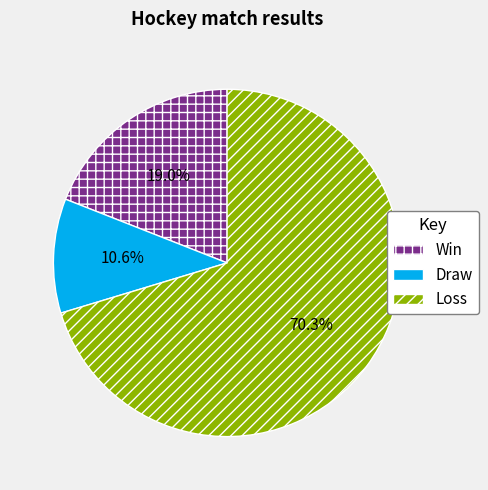

Combined, do Draw and Win account for over 50%?

No